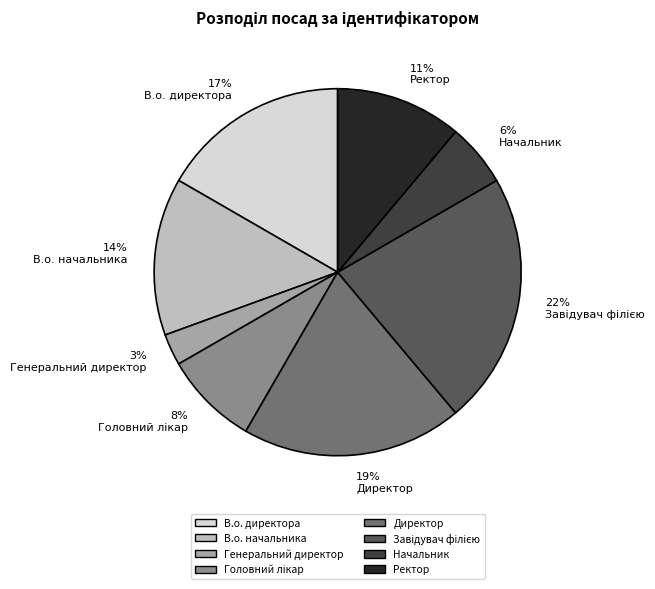

Is there any slice that represents more than half of the pie?

No